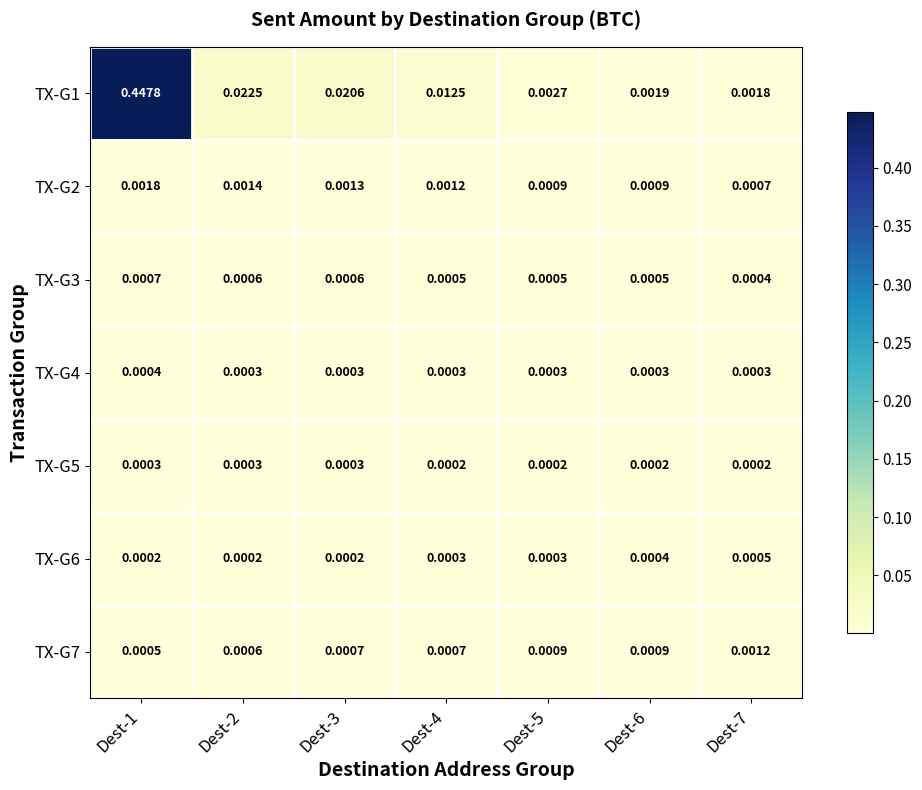

Reading left to right, list all the values displayed in this chart.

TX-G1: Dest-1=0.4	Dest-2=0.0	Dest-3=0.0	Dest-4=0.0	Dest-5=0.0	Dest-6=0.0	Dest-7=0.0
TX-G2: Dest-1=0.0	Dest-2=0.0	Dest-3=0.0	Dest-4=0.0	Dest-5=0.0	Dest-6=0.0	Dest-7=0.0
TX-G3: Dest-1=0.0	Dest-2=0.0	Dest-3=0.0	Dest-4=0.0	Dest-5=0.0	Dest-6=0.0	Dest-7=0.0
TX-G4: Dest-1=0.0	Dest-2=0.0	Dest-3=0.0	Dest-4=0.0	Dest-5=0.0	Dest-6=0.0	Dest-7=0.0
TX-G5: Dest-1=0.0	Dest-2=0.0	Dest-3=0.0	Dest-4=0.0	Dest-5=0.0	Dest-6=0.0	Dest-7=0.0
TX-G6: Dest-1=0.0	Dest-2=0.0	Dest-3=0.0	Dest-4=0.0	Dest-5=0.0	Dest-6=0.0	Dest-7=0.0
TX-G7: Dest-1=0.0	Dest-2=0.0	Dest-3=0.0	Dest-4=0.0	Dest-5=0.0	Dest-6=0.0	Dest-7=0.0